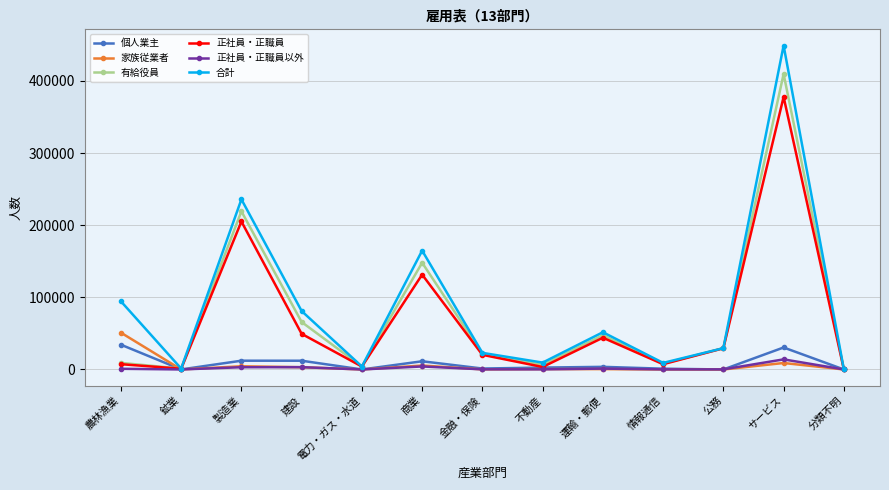

In 正社員・正職員以外, how many points are lower than both neighbors (excluding endpoints)?

4